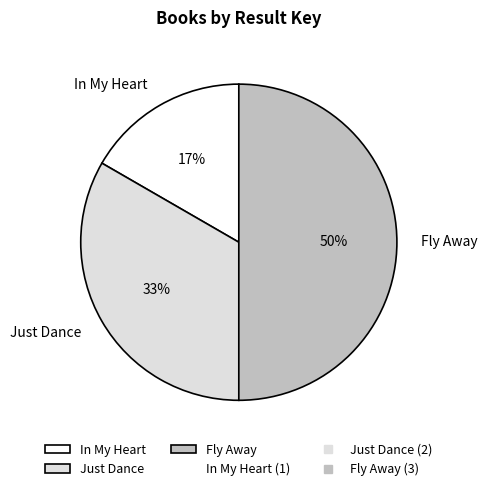

Which has a higher value, In My Heart or Just Dance?

Just Dance